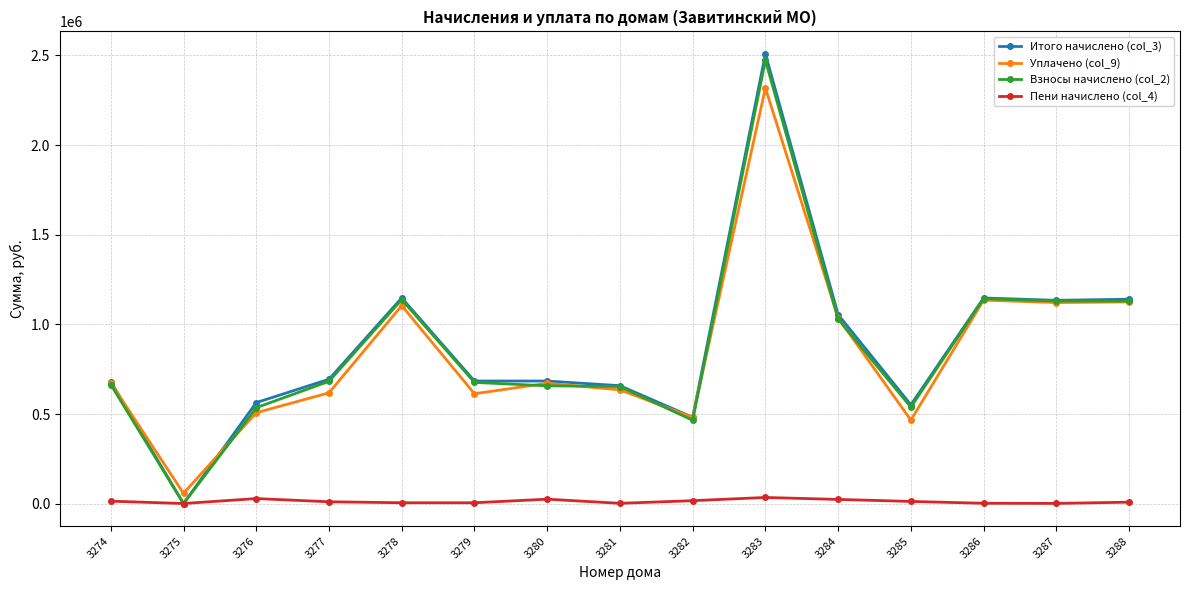

Which series has the widest spread of values?

Итого начислено (col_3)